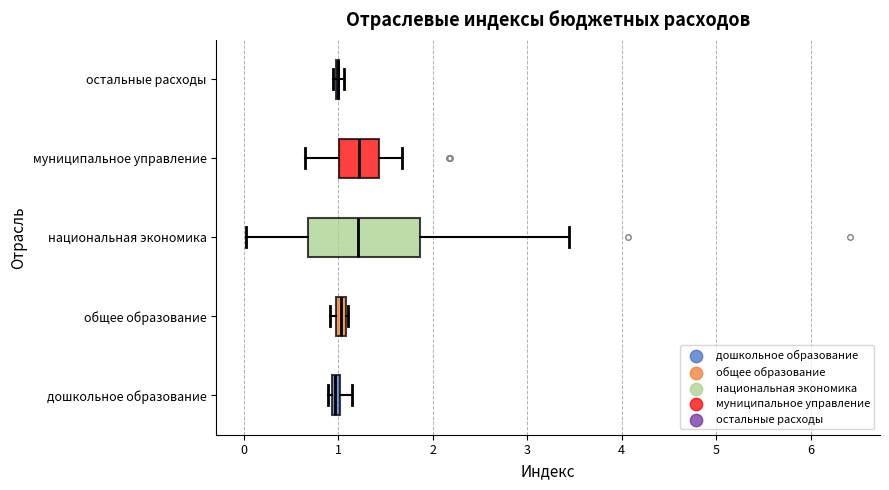

Where does the right whisker of the box for национальная экономика end on the x-axis? The values are not printed on the chart, so give them approximately, as read against the axis.

3.4